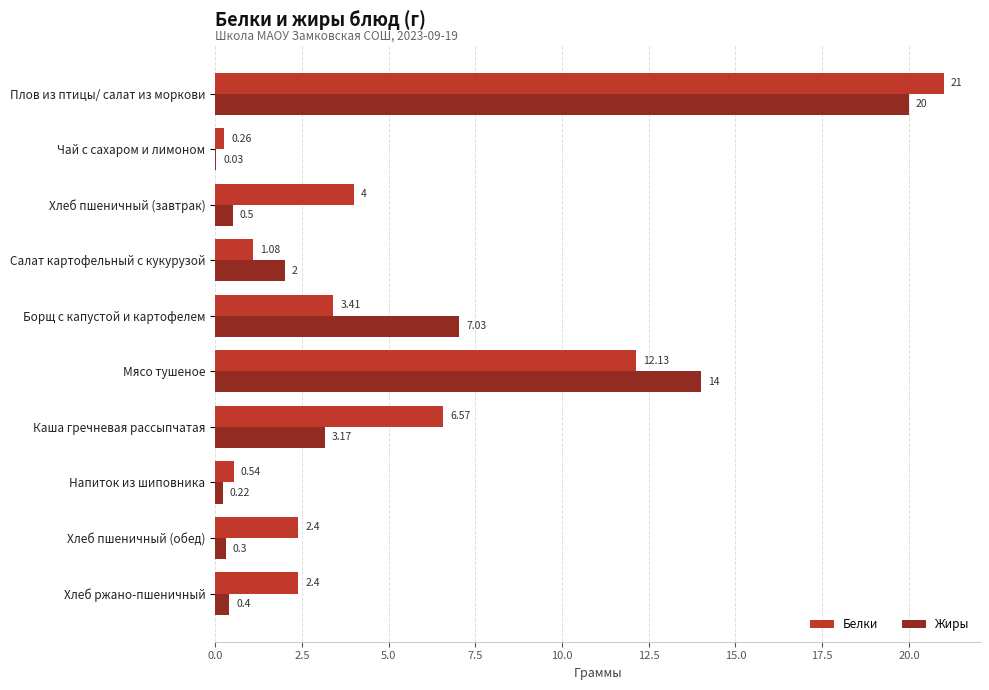

Between Плов из птицы/ салат из моркови and Мясо тушеное, which series saw the biggest shift?

Белки